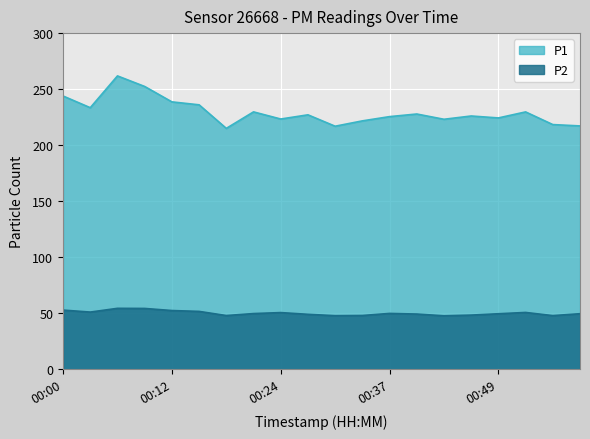

Which label corresponds to the smallest value in the chart?

00:43